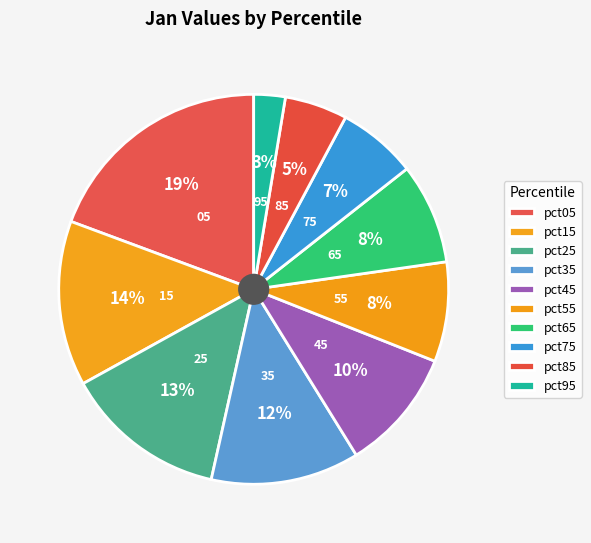

Does pct45 account for over 50% of the chart?

No